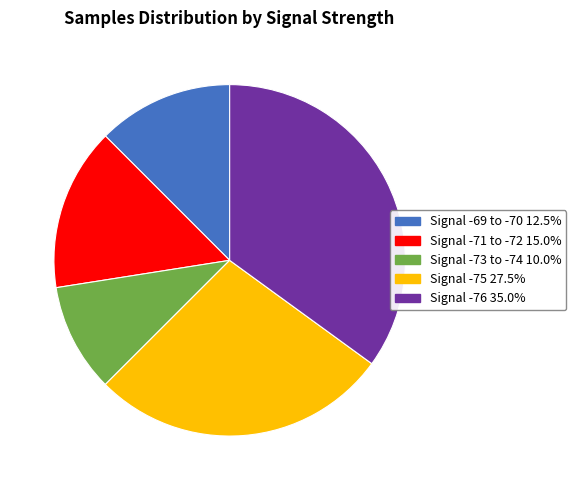

How many segments does this pie chart have?

5